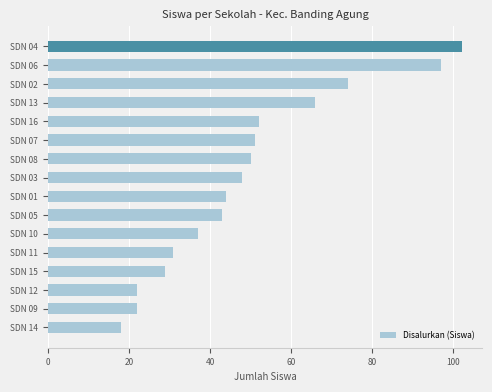

What is the average value?

49